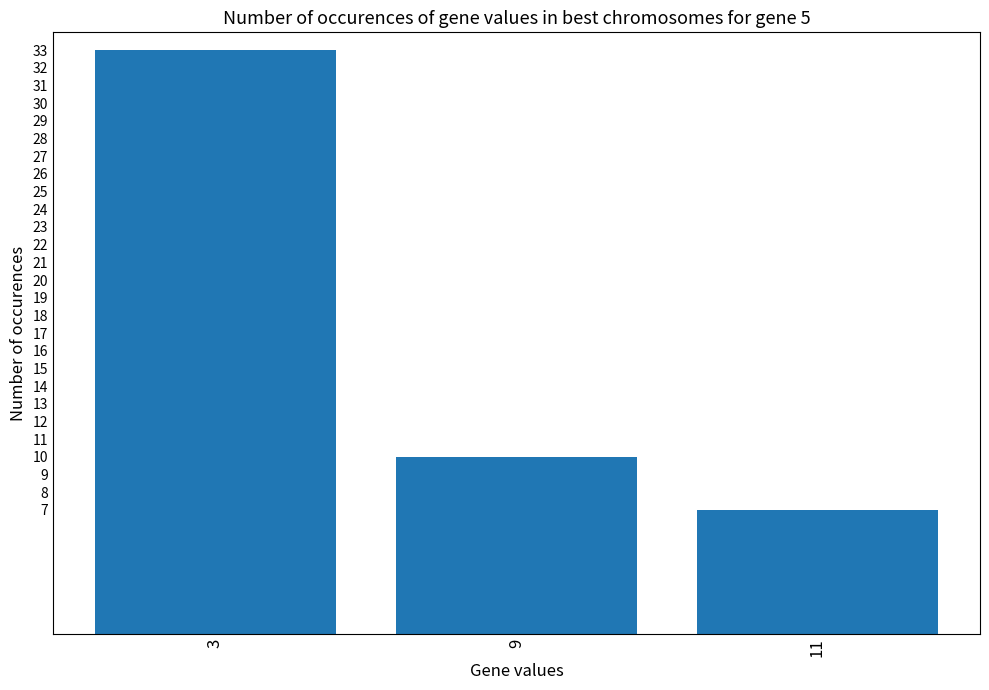

What is the value of the 3rd bar from the left?

7